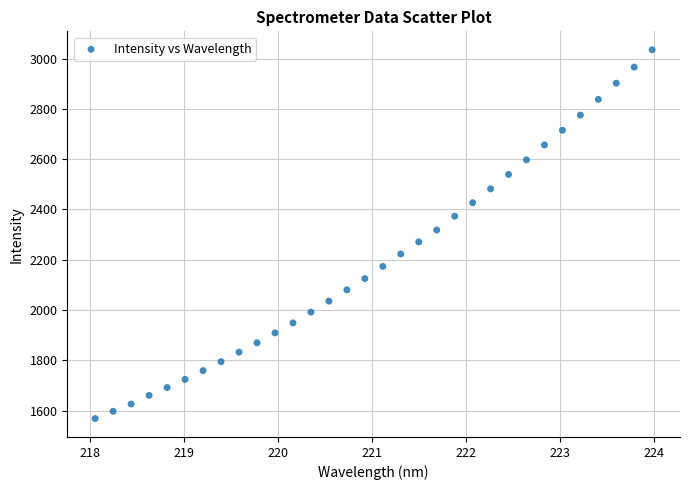

What is the range of X values (max minus min)?

5.9